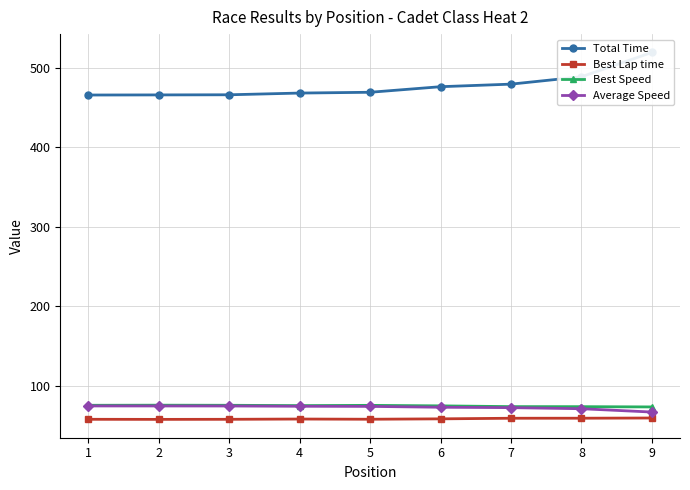

Reading left to right, what are all the values shown in this chart?

Total Time: 465.8	465.9	466.1	468.3	469.3	476.3	479.5	488.8	519.4
Best Lap time: 57.6	57.5	57.6	57.9	57.6	58.1	58.9	58.9	59.2
Best Speed: 75.2	75.3	75.2	74.8	75.1	74.5	73.5	73.5	73.2
Average Speed: 74.4	74.4	74.3	74.0	73.8	72.7	72.3	70.9	66.7